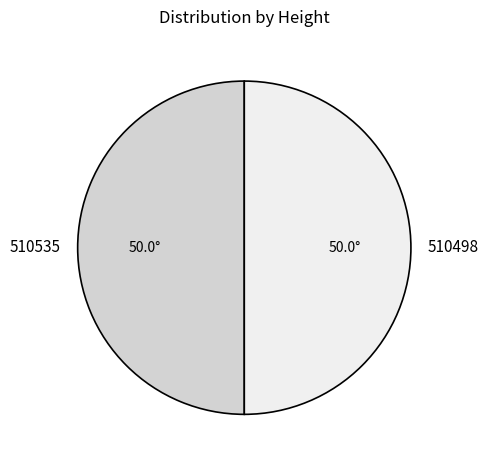

Approximately how many times larger is the value at 510535 compared to 510498?

1.0